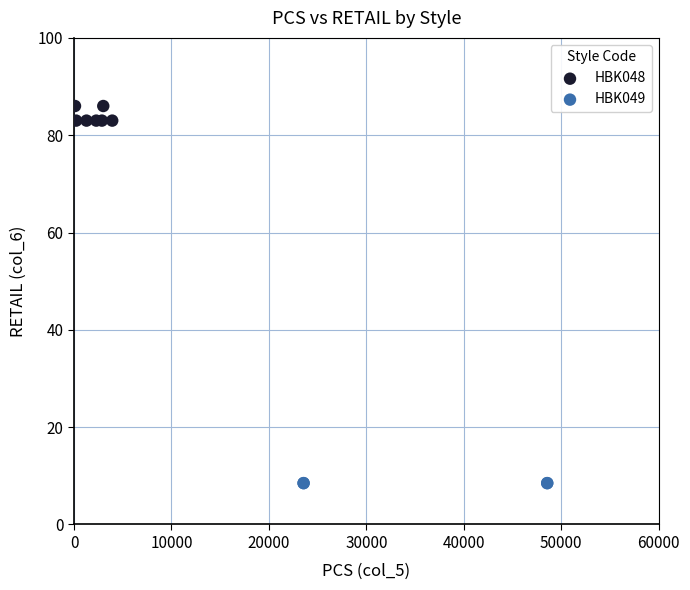

Which series contains the lowest Y value?

HBK049